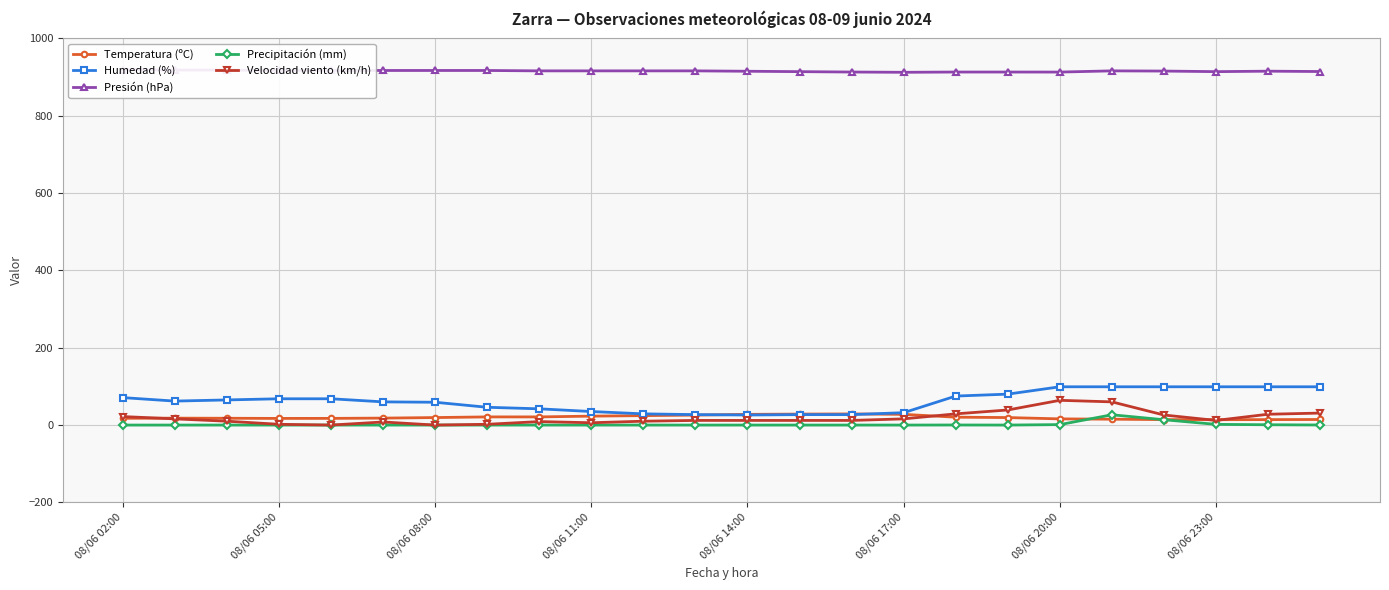

How many times do Temperatura (ºC) and Precipitación (mm) cross each other?

2